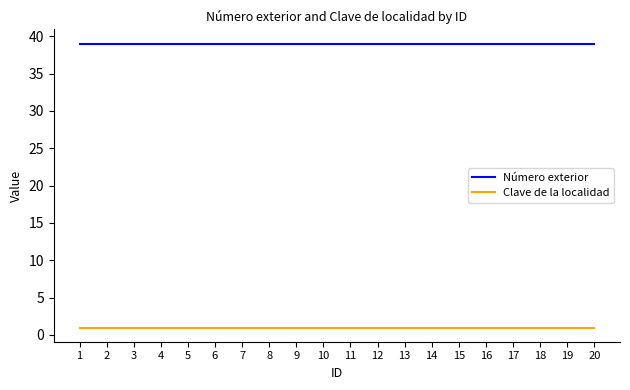

List the series in order of their overall mean, highest first.

Número exterior, Clave de la localidad